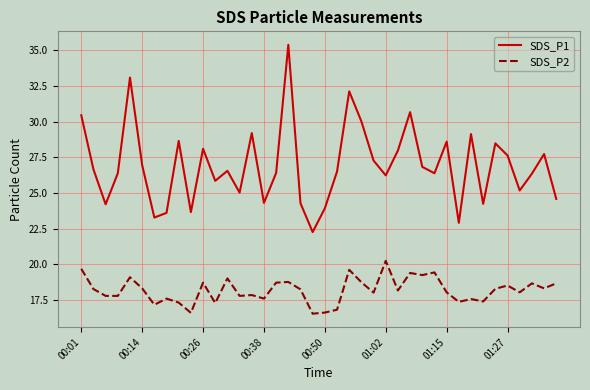

What is the highest value of the SDS_P1 series?

35.4